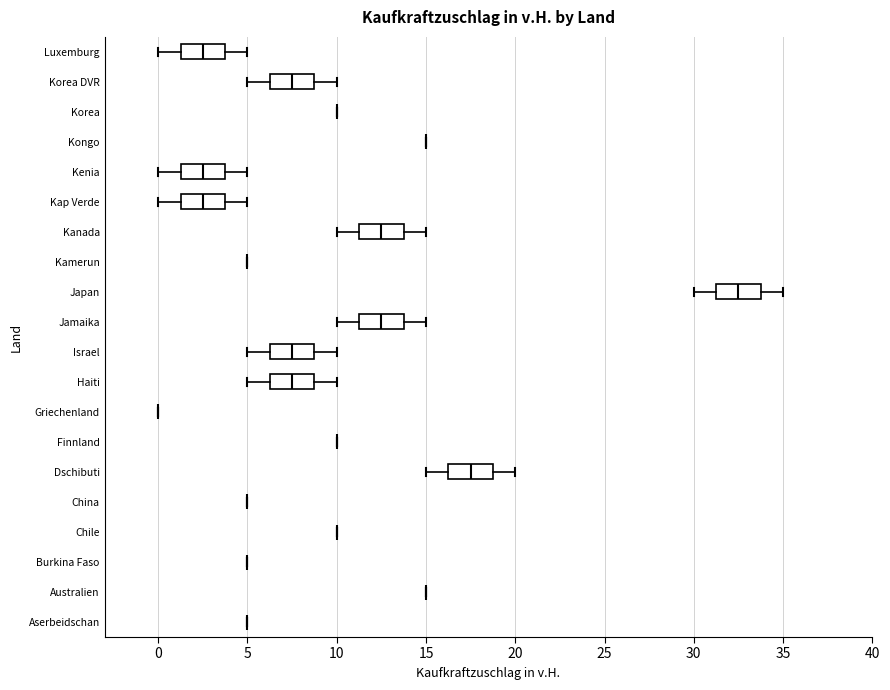

Reading bottom to top, transcribe this box plot: for each box, give where its median line is, the range the box spans, and where its two whiskers end, as read against the x-axis. The values are not printed on the chart, so give them approximately, as read against the axis.

Aserbeidschan: box collapsed to a line at 5.0, whiskers 5.0 to 5.0
Australien: box collapsed to a line at 15.0, whiskers 15.0 to 15.0
Burkina Faso: box collapsed to a line at 5.0, whiskers 5.0 to 5.0
Chile: box collapsed to a line at 10.0, whiskers 10.0 to 10.0
China: box collapsed to a line at 5.0, whiskers 5.0 to 5.0
Dschibuti: median 17.5, box 16.5 to 19.0, whiskers 15.0 to 20.0
Finnland: box collapsed to a line at 10.0, whiskers 10.0 to 10.0
Griechenland: box collapsed to a line at 0.0, whiskers 0.0 to 0.0
Haiti: median 7.5, box 6.5 to 9.0, whiskers 5.0 to 10.0
Israel: median 7.5, box 6.5 to 9.0, whiskers 5.0 to 10.0
Jamaika: median 12.5, box 11.5 to 14.0, whiskers 10.0 to 15.0
Japan: median 32.5, box 31.5 to 34.0, whiskers 30.0 to 35.0
Kamerun: box collapsed to a line at 5.0, whiskers 5.0 to 5.0
Kanada: median 12.5, box 11.5 to 14.0, whiskers 10.0 to 15.0
Kap Verde: median 2.5, box 1.5 to 4.0, whiskers 0.0 to 5.0
Kenia: median 2.5, box 1.5 to 4.0, whiskers 0.0 to 5.0
Kongo: box collapsed to a line at 15.0, whiskers 15.0 to 15.0
Korea: box collapsed to a line at 10.0, whiskers 10.0 to 10.0
Korea DVR: median 7.5, box 6.5 to 9.0, whiskers 5.0 to 10.0
Luxemburg: median 2.5, box 1.5 to 4.0, whiskers 0.0 to 5.0